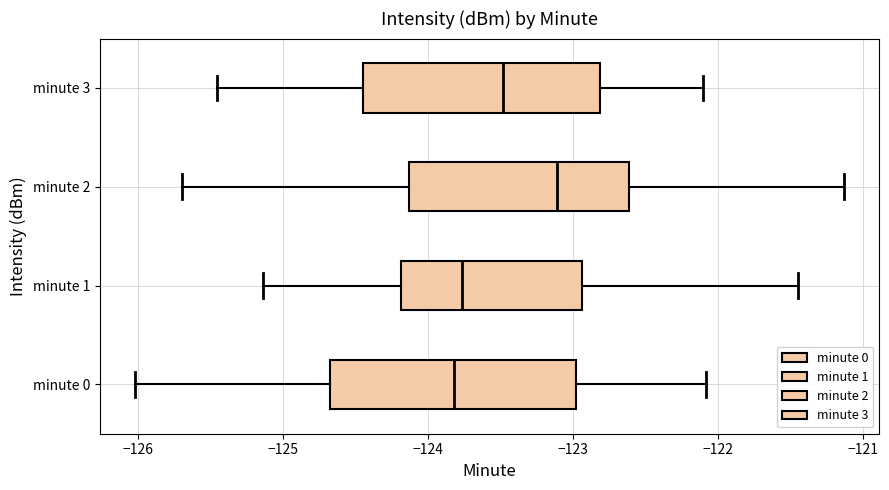

Where does the left whisker of the box for minute 1 end on the x-axis? The values are not printed on the chart, so give them approximately, as read against the axis.

-125.1